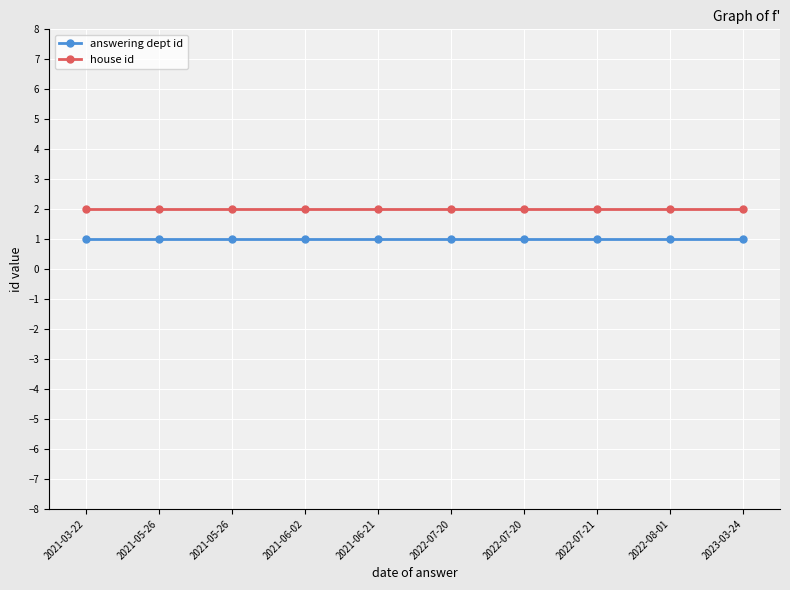

Reading right to left, extract all data points from this chart.

answering dept id: 2023-03-24=1	2022-08-01=1	2022-07-21=1	2022-07-20=1	2022-07-20=1	2021-06-21=1	2021-06-02=1	2021-05-26=1	2021-05-26=1	2021-03-22=1
house id: 2023-03-24=2	2022-08-01=2	2022-07-21=2	2022-07-20=2	2022-07-20=2	2021-06-21=2	2021-06-02=2	2021-05-26=2	2021-05-26=2	2021-03-22=2